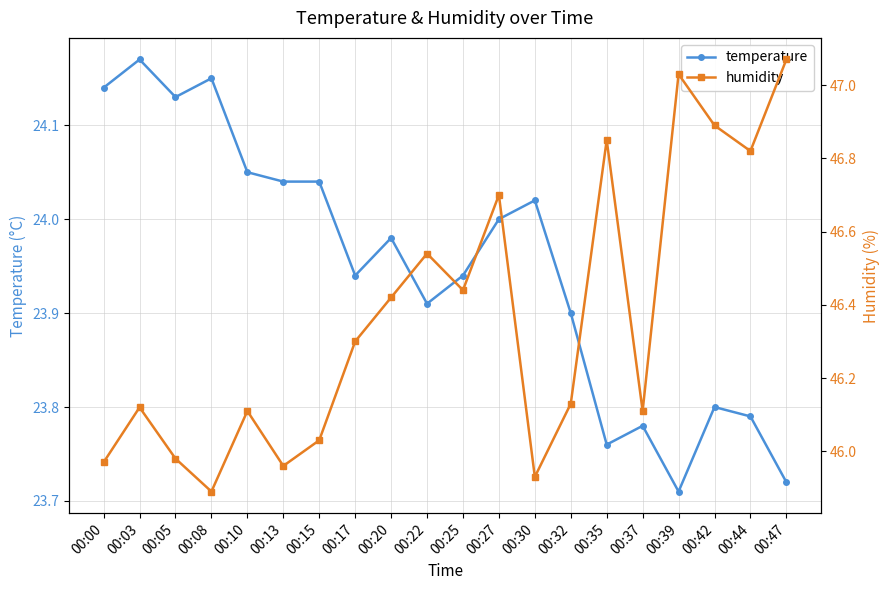

What is the approximate value of temperature at 00:03?

24.2